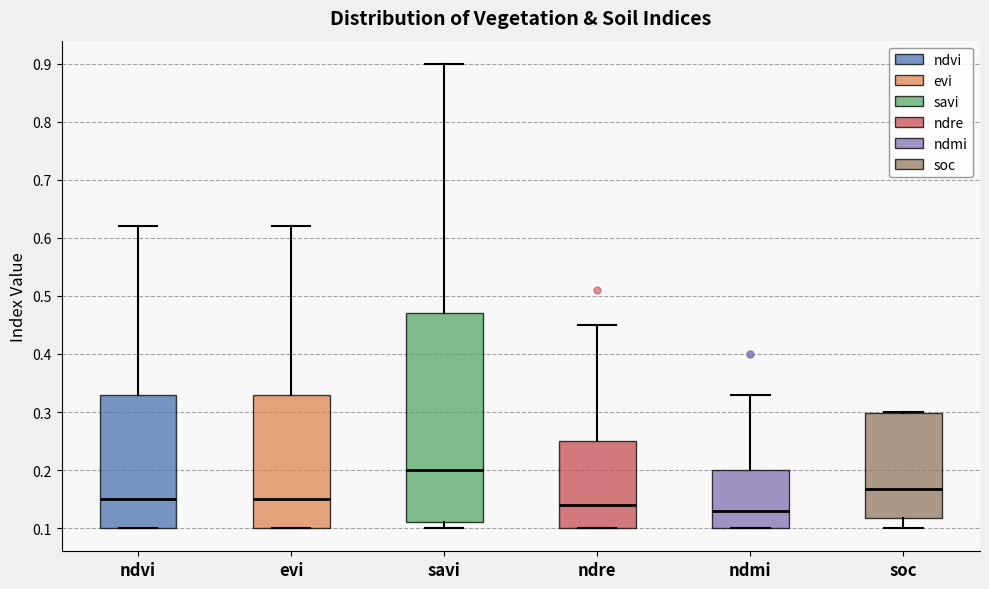

Reading left to right, transcribe this box plot: for each box, give where its median line is, the range the box spans, and where its two whiskers end, as read against the y-axis. The values are not printed on the chart, so give them approximately, as read against the axis.

ndvi: median 0.15, box 0.10 to 0.33, whiskers 0.10 to 0.62
evi: median 0.15, box 0.10 to 0.33, whiskers 0.10 to 0.62
savi: median 0.20, box 0.11 to 0.47, whiskers 0.10 to 0.90
ndre: median 0.14, box 0.10 to 0.25, whiskers 0.10 to 0.45
ndmi: median 0.13, box 0.10 to 0.20, whiskers 0.10 to 0.33
soc: median 0.17, box 0.12 to 0.30, whiskers 0.10 to 0.30